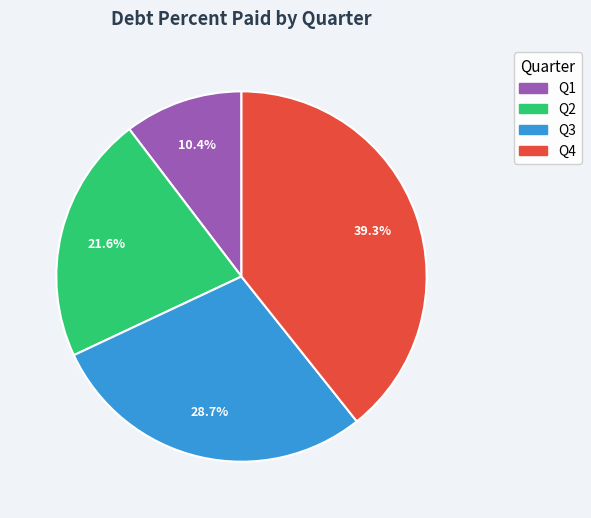

Is there any slice that represents more than half of the pie?

No